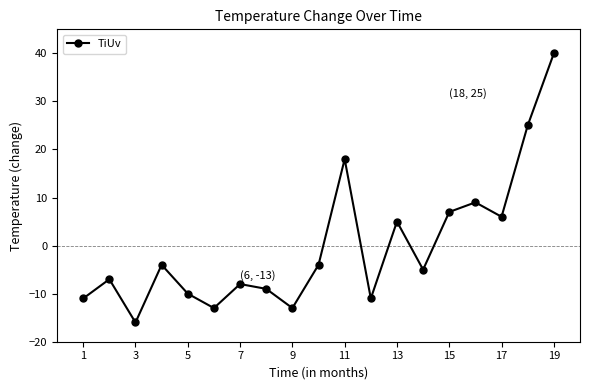

What is the maximum value shown in the chart?

40